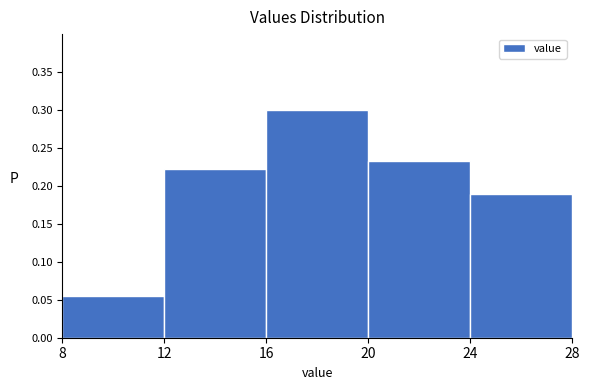

Reading left to right, list every bar in this chart as the range it spans on the x-axis followed by its height. The values are not printed on the chart, so give them approximately, as read against the axis.

8 to 12: 0.055
12 to 16: 0.220
16 to 20: 0.300
20 to 24: 0.235
24 to 28: 0.190